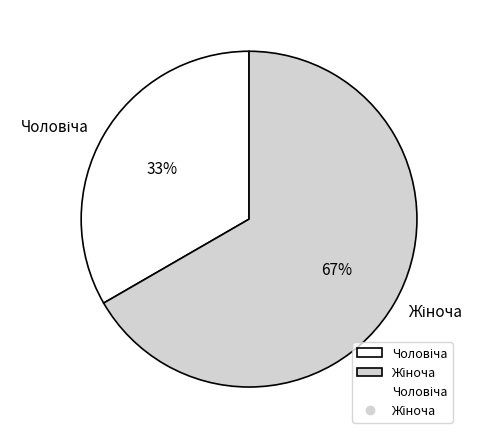

To the nearest percent, what is the average slice percentage?

50%